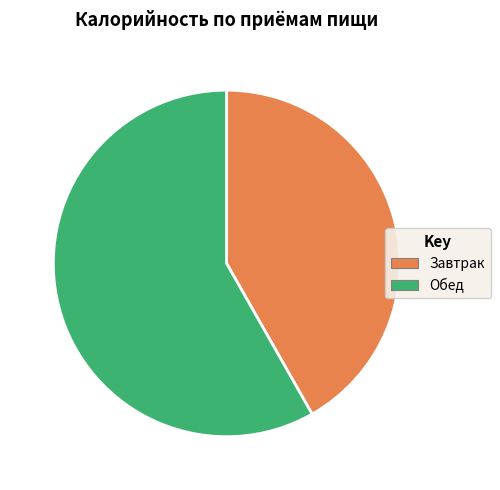

The Завтрак slice represents 42% of the pie. True or false?

True